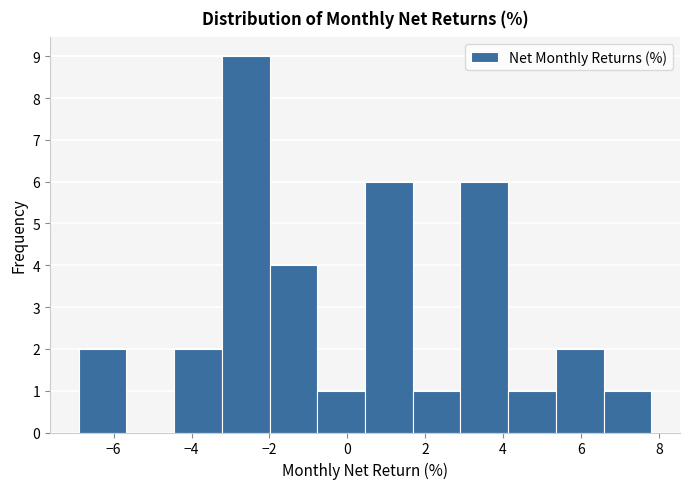

Reading left to right, list every bar in this chart as the range it spans on the x-axis followed by its height. Neither the bar edges nor the heights are printed on the chart, so give them approximately, as read against the axes.

-6.8 to -5.6: 2
-5.6 to -4.4: 0
-4.4 to -3.2: 2
-3.2 to -2.0: 9
-2.0 to -0.8: 4
-0.8 to 0.4: 1
0.4 to 1.6: 6
1.6 to 3.0: 1
3.0 to 4.2: 6
4.2 to 5.4: 1
5.4 to 6.6: 2
6.6 to 7.8: 1